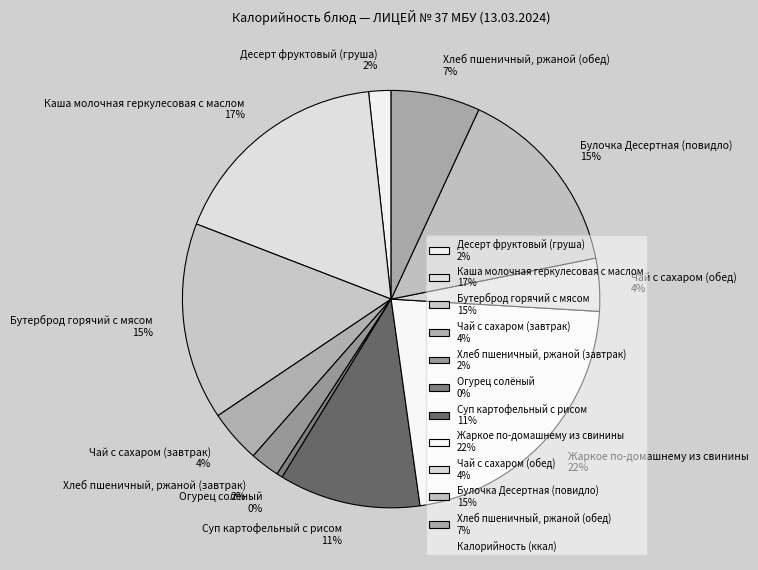

What percentage is the Бутерброд горячий с мясом slice, to the nearest percent?

15%